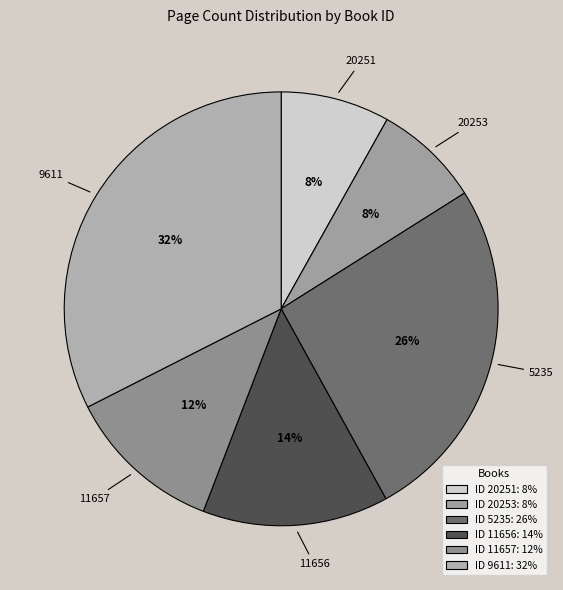

Which slice is the largest?

9611